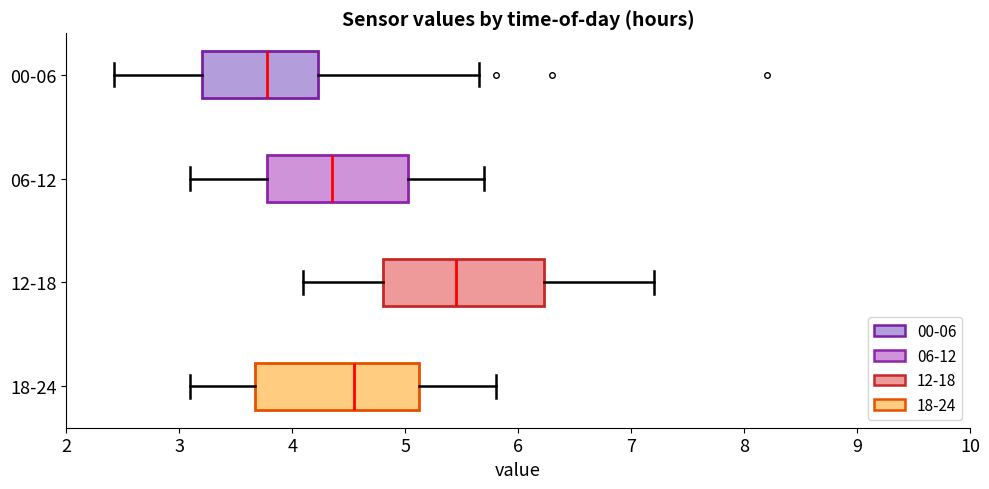

Reading bottom to top, read every box against the x-axis: the position of its median line, the range the box covers, and the ends of its whiskers. The values are not printed on the chart, so give them approximately, as read against the axis.

18-24: median 4.6, box 3.7 to 5.1, whiskers 3.1 to 5.8
12-18: median 5.5, box 4.8 to 6.2, whiskers 4.1 to 7.2
06-12: median 4.4, box 3.8 to 5.0, whiskers 3.1 to 5.7
00-06: median 3.8, box 3.2 to 4.2, whiskers 2.4 to 5.7